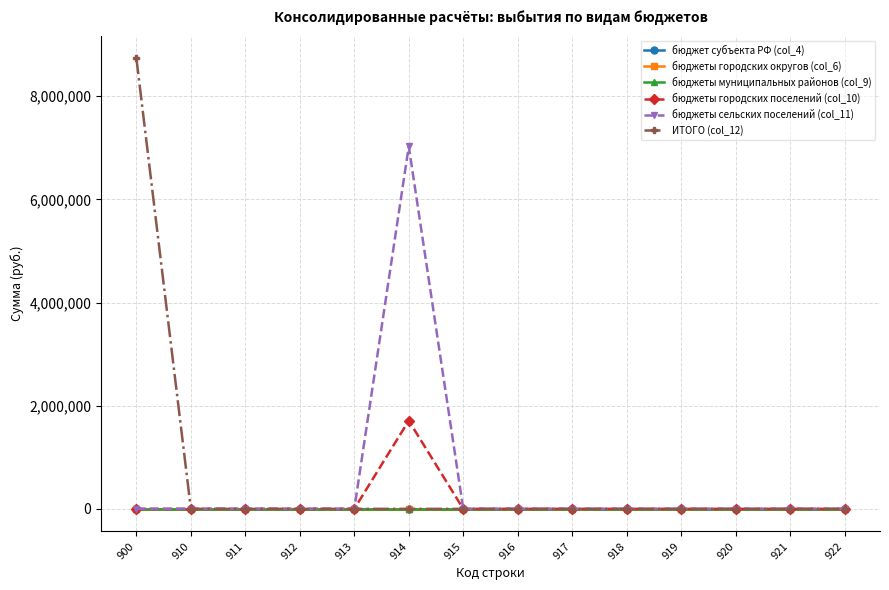

Is the value of бюджеты городских поселений (col_10) at 912 greater than the value of бюджеты муниципальных районов (col_9) at 922?

No